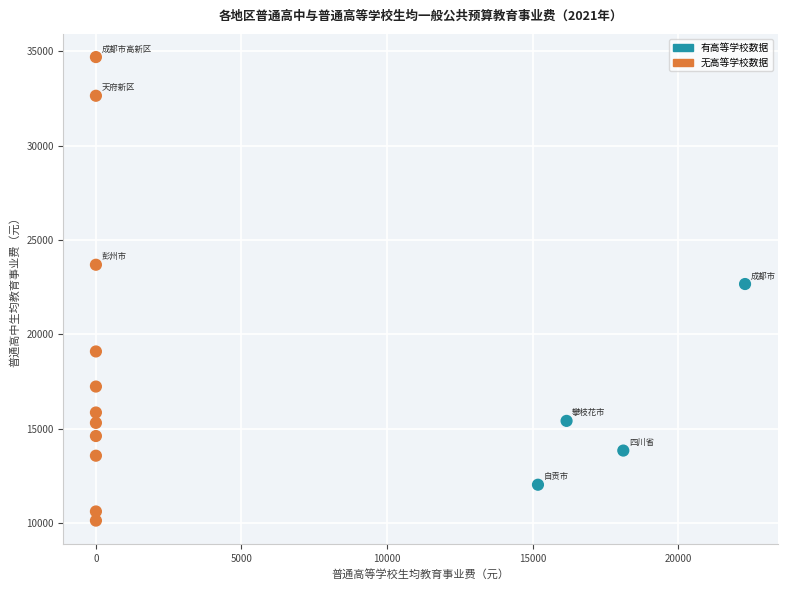

What is the range of Y values (max minus min)?

24574.8